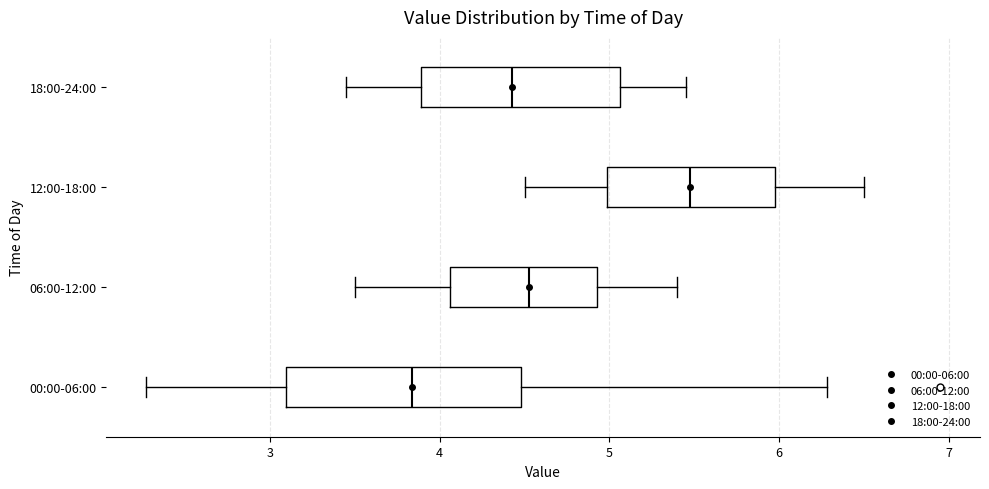

Reading bottom to top, read every box against the x-axis: the position of its median line, the range the box covers, and the ends of its whiskers. The values are not printed on the chart, so give them approximately, as read against the axis.

00:00-06:00: median 3.8, box 3.1 to 4.5, whiskers 2.3 to 6.3
06:00-12:00: median 4.5, box 4.1 to 4.9, whiskers 3.5 to 5.4
12:00-18:00: median 5.5, box 5.0 to 6.0, whiskers 4.5 to 6.5
18:00-24:00: median 4.4, box 3.9 to 5.1, whiskers 3.5 to 5.5